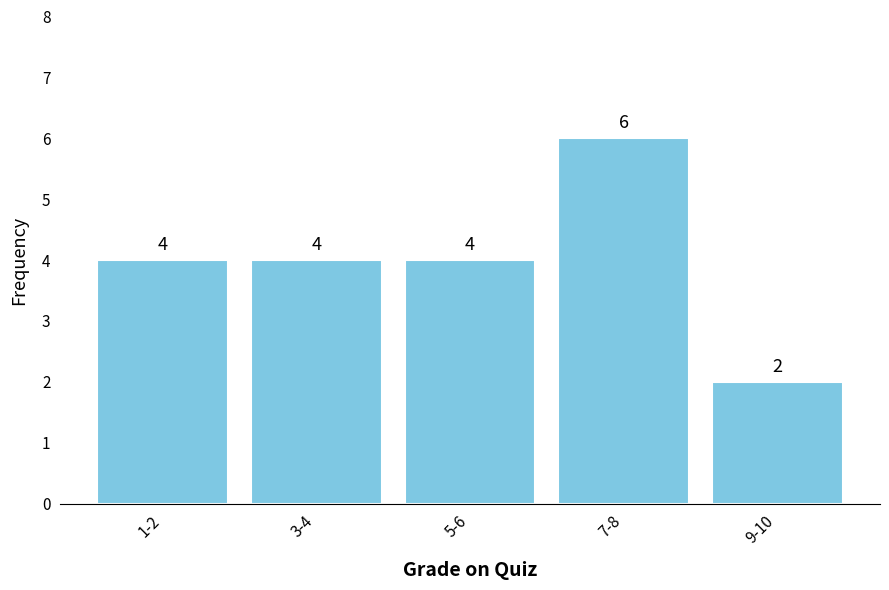

Reading right to left, what are all the values shown in this chart?

2	6	4	4	4